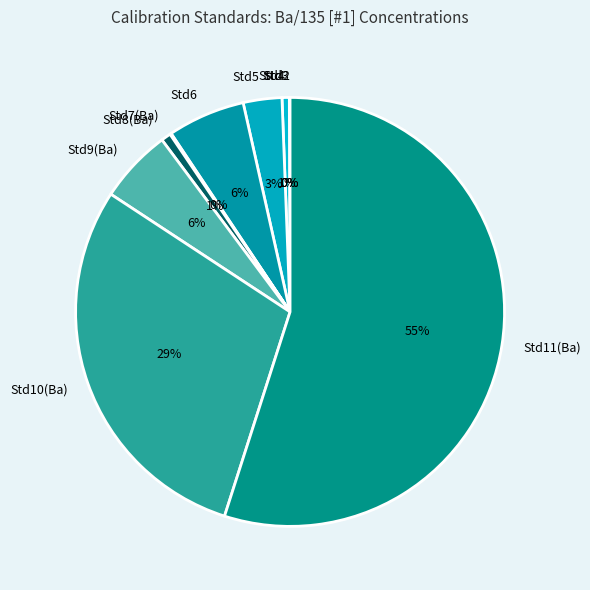

Which slice is the largest?

Std11(Ba)